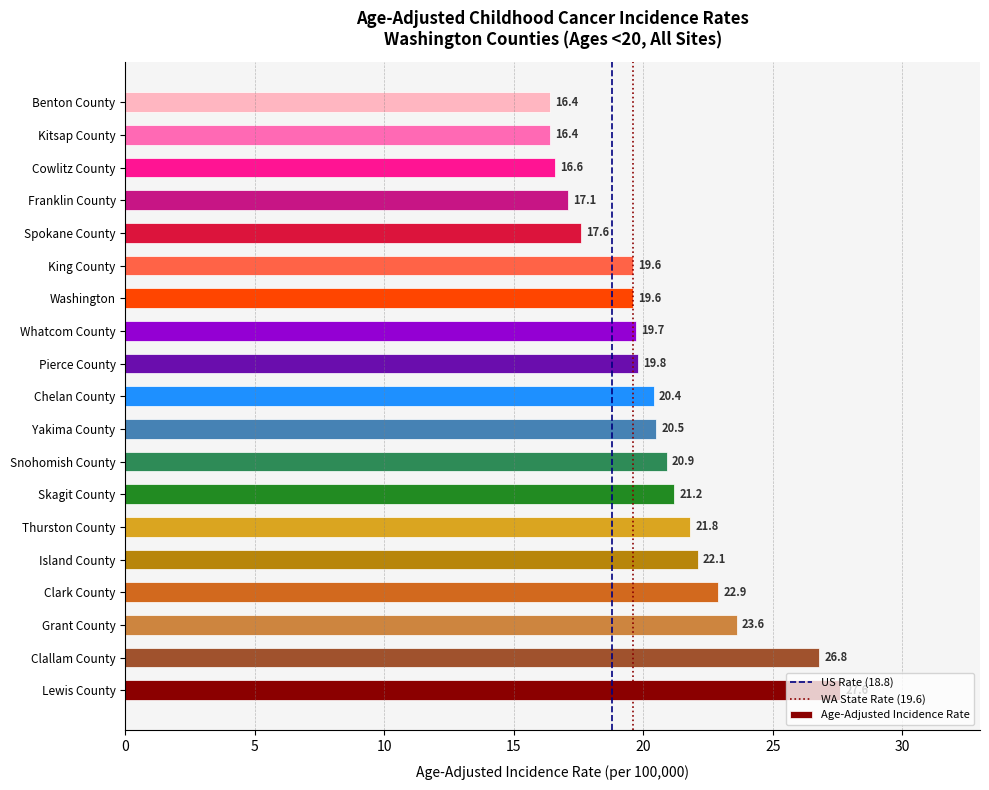

The value at Spokane County is 17.6. True or false?

True